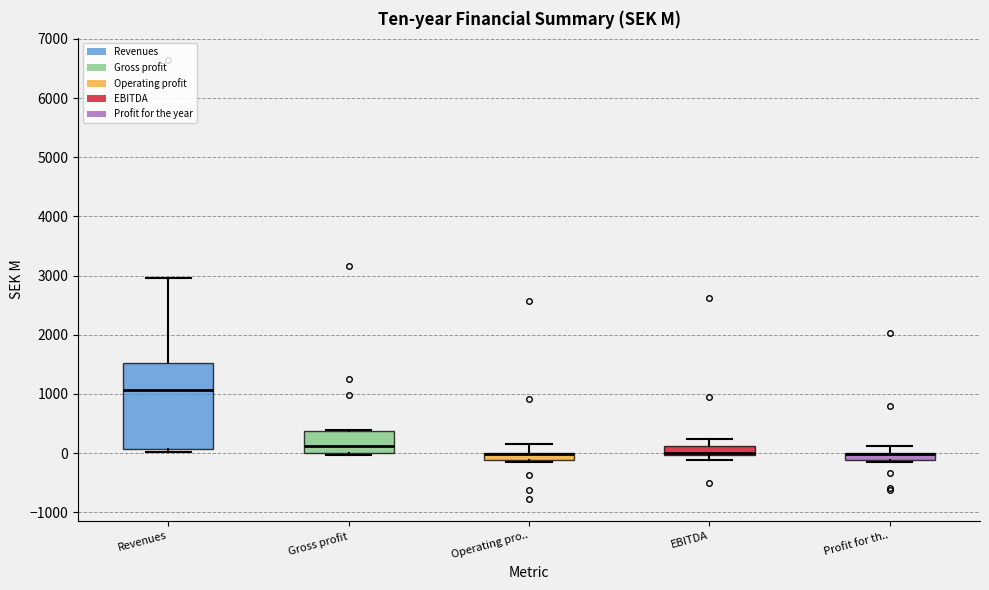

Where does the median line of the box for Gross profit sit on the y-axis? The values are not printed on the chart, so give them approximately, as read against the axis.

100